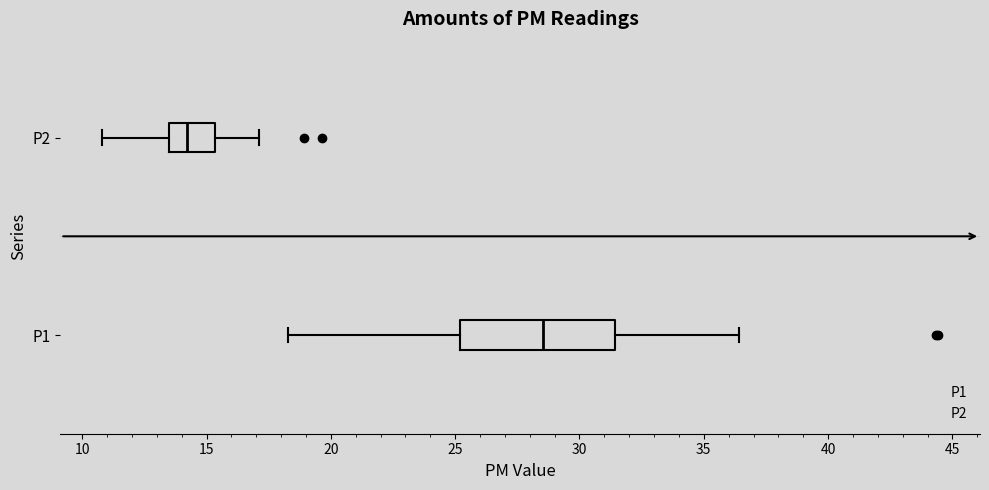

Which box has the furthest to the right median line?

P1